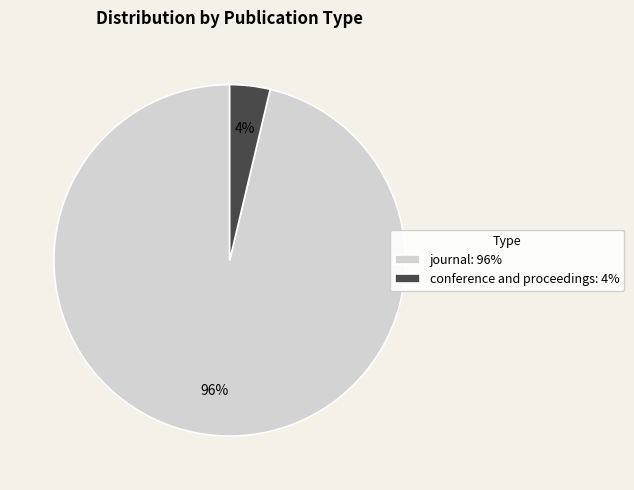

Rank the categories by value from lowest to highest.

conference and proceedings, journal